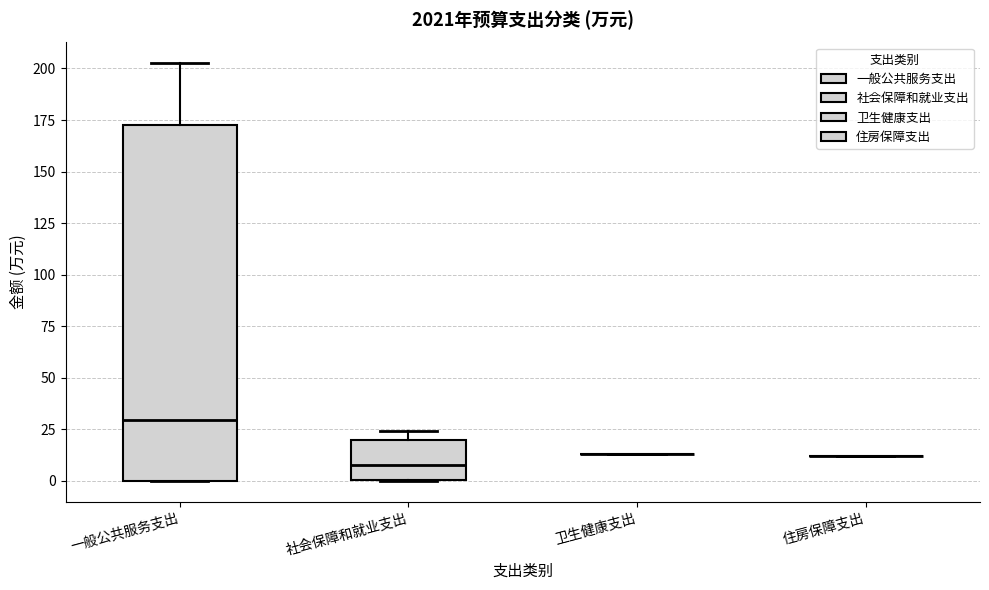

Reading left to right, read every box against the y-axis: the position of its median line, the range the box covers, and the ends of its whiskers. The values are not printed on the chart, so give them approximately, as read against the axis.

一般公共服务支出: median 30, box 0 to 175, whiskers 0 to 200
社会保障和就业支出: median 10, box 0 to 20, whiskers 0 to 25
卫生健康支出: box collapsed to a line at 15, whiskers 15 to 15
住房保障支出: box collapsed to a line at 10, whiskers 10 to 10